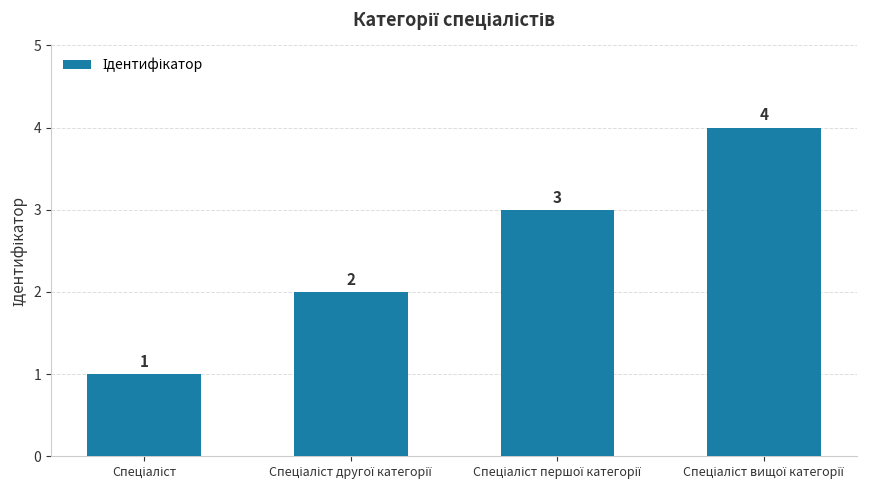

What is the greatest value displayed?

4